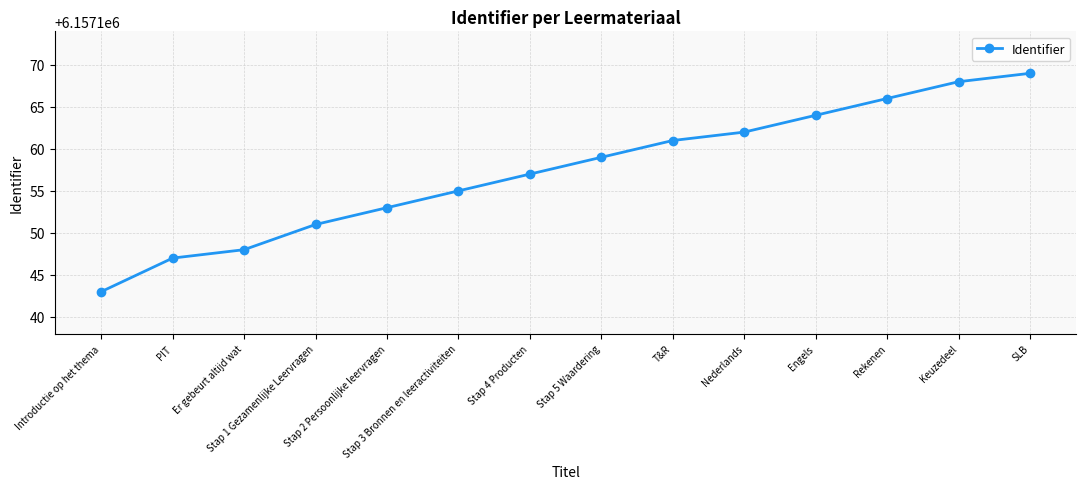

Reading left to right, what are all the values shown in this chart?

6157143	6157147	6157148	6157151	6157153	6157155	6157157	6157159	6157161	6157162	6157164	6157166	6157168	6157169